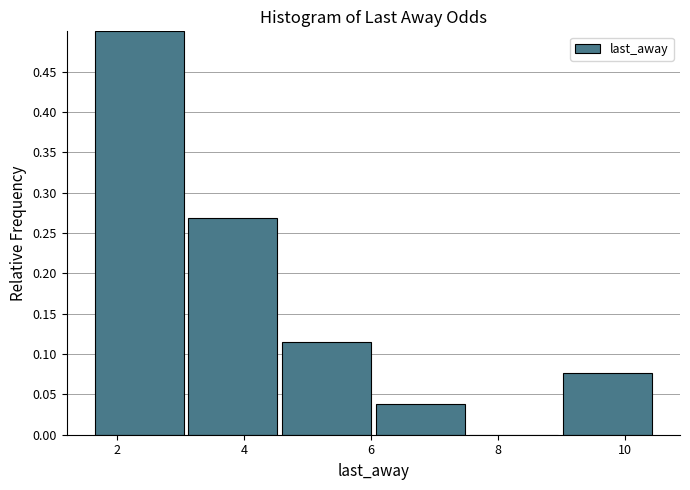

What is the height of the bar covering 3.2 to 4.6 on the x-axis? Neither the bar edges nor the heights are printed on the chart, so give them approximately, as read against the axes.

0.270